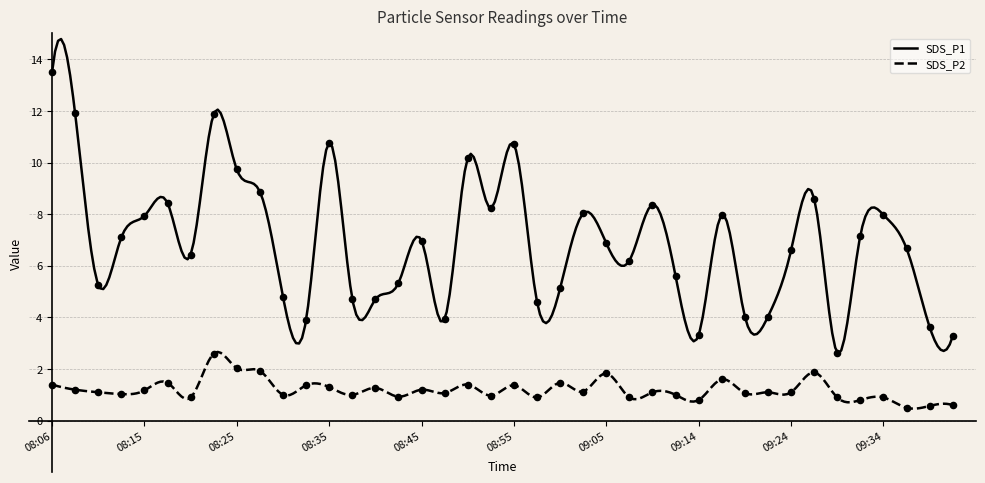

What are all the series names shown in the legend?

SDS_P1, SDS_P2